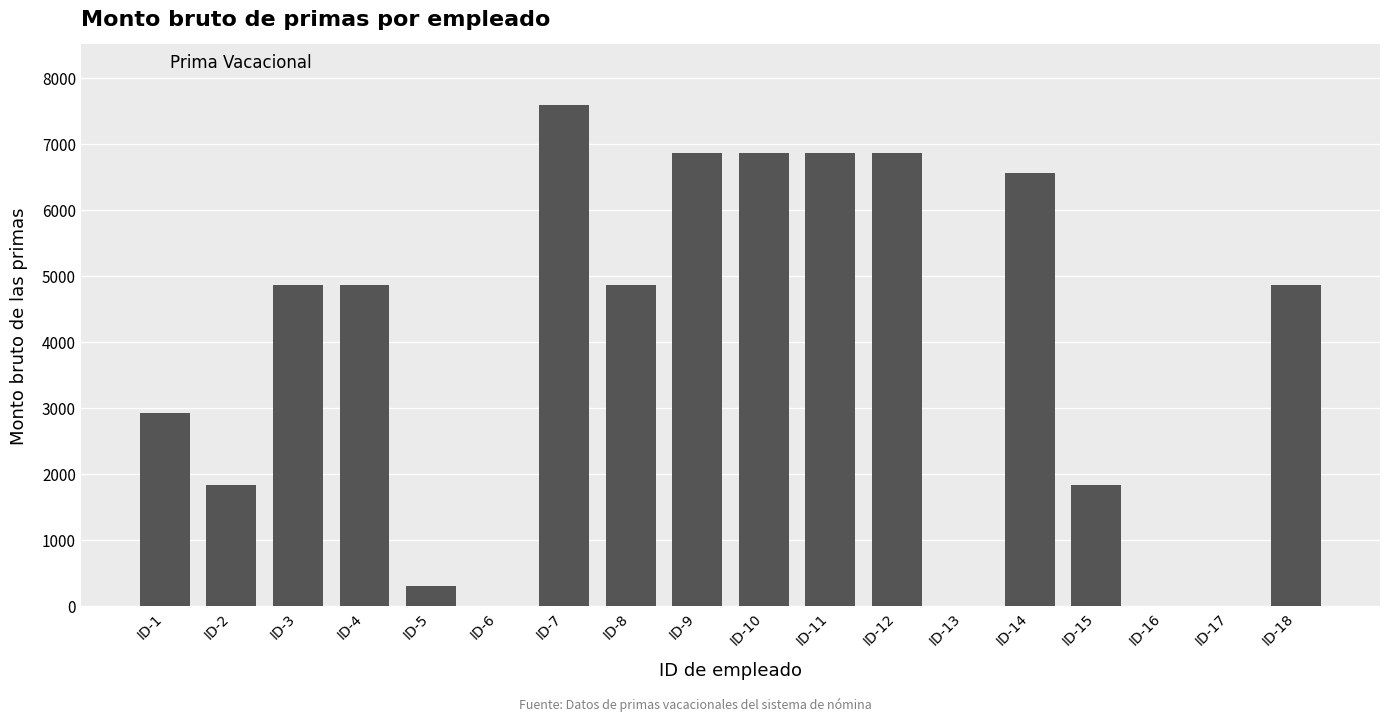

What is the sum of all values?

67948.3